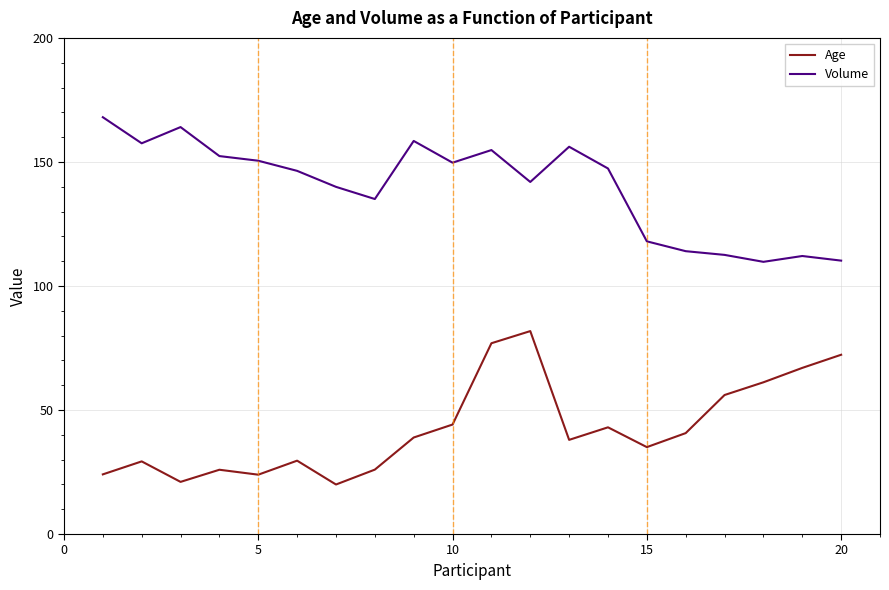

Does the chart display data point markers on the line(s)?

No